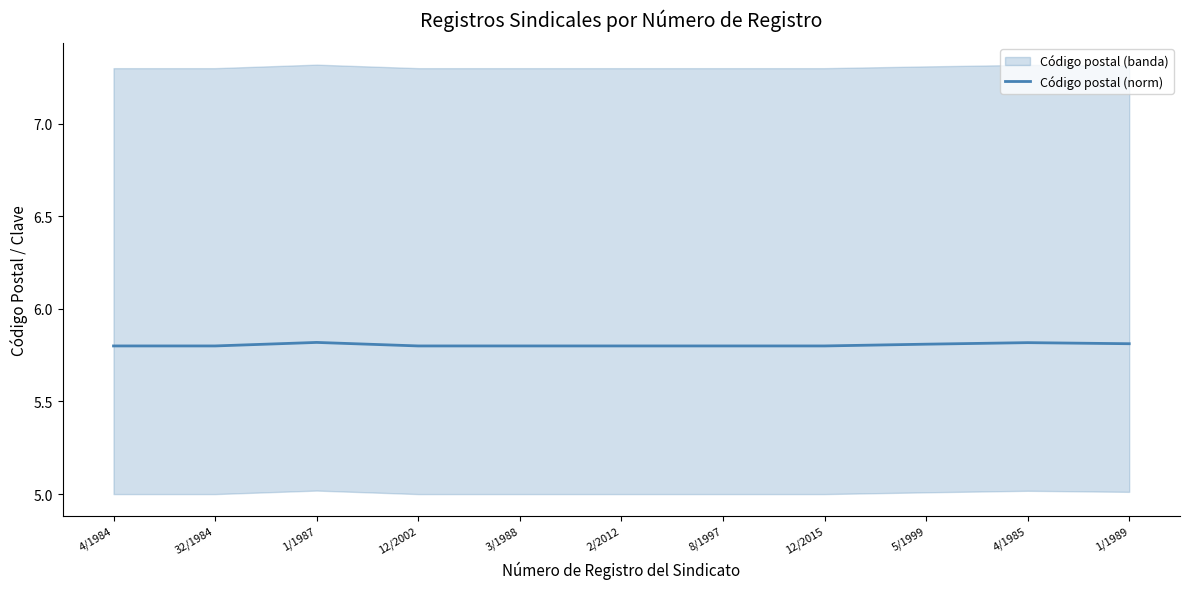

Reading right to left, extract all data points from this chart.

1/1989=5.8	4/1985=5.8	5/1999=5.8	12/2015=5.8	8/1997=5.8	2/2012=5.8	3/1988=5.8	12/2002=5.8	1/1987=5.8	32/1984=5.8	4/1984=5.8